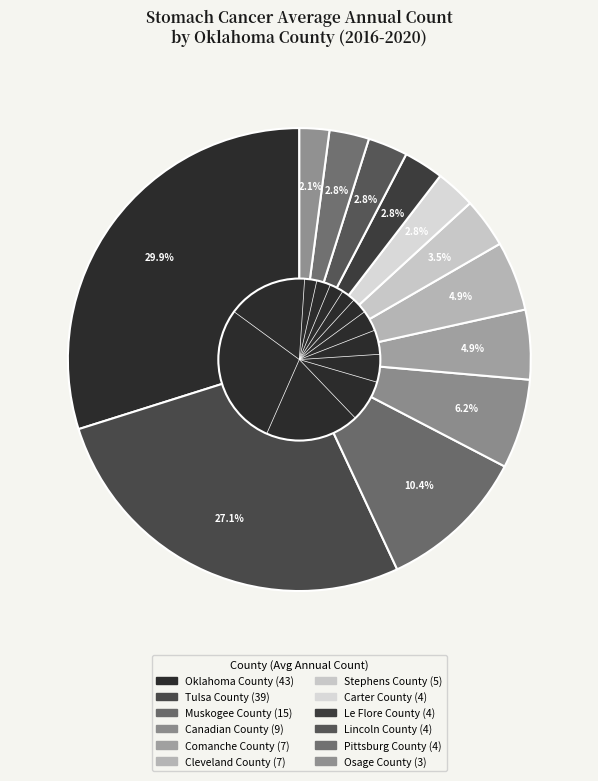

What portion of the pie excludes Comanche County?

95.1%